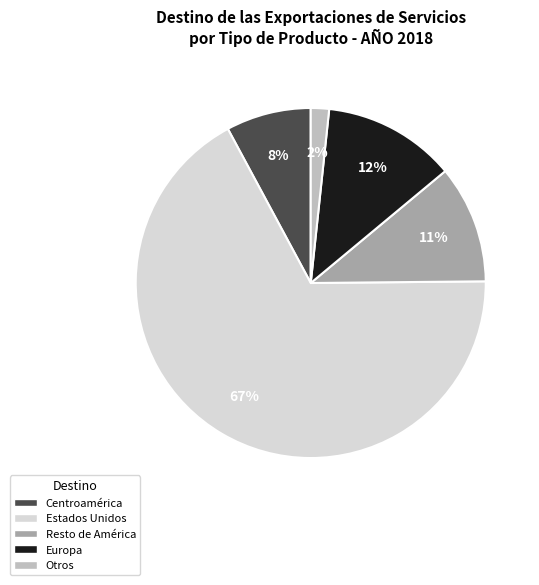

Is the sum of Estados Unidos and Centroamérica greater than half?

Yes